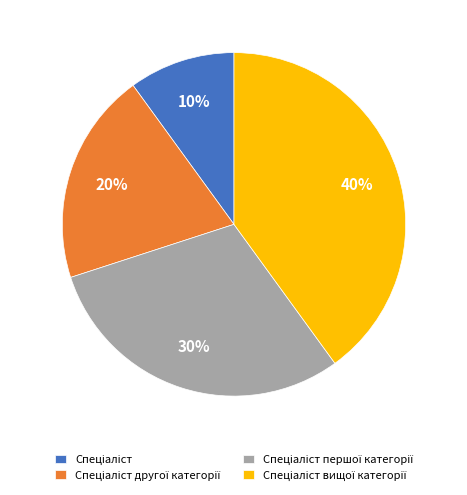

To the nearest percent, what is the difference between the largest and smallest slice percentages?

30%